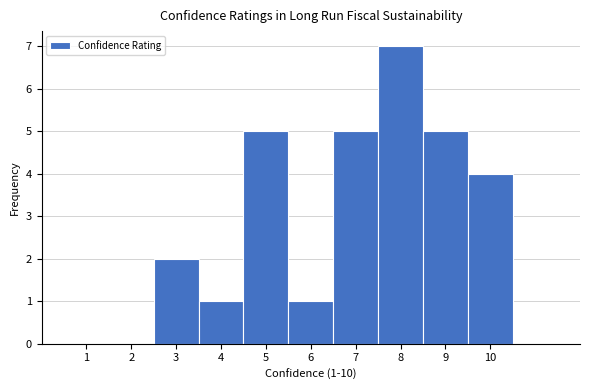

Over which range of the x-axis is the bar tallest?

7.5 to 8.5